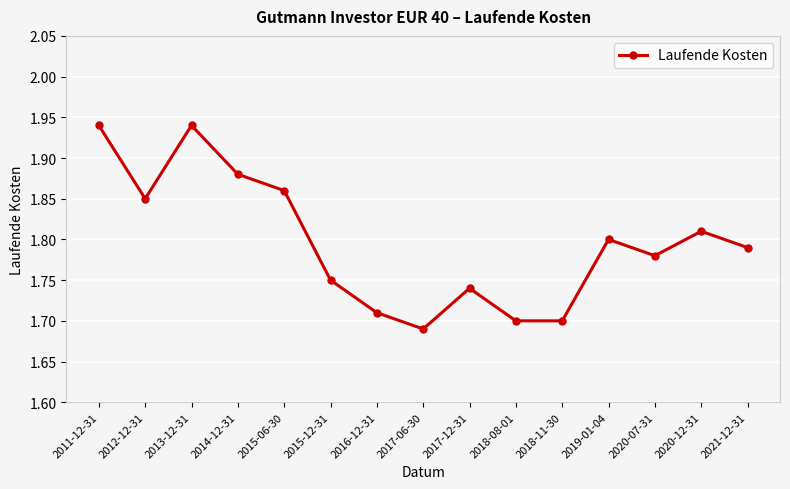

Where is the first local maximum?

2013-12-31